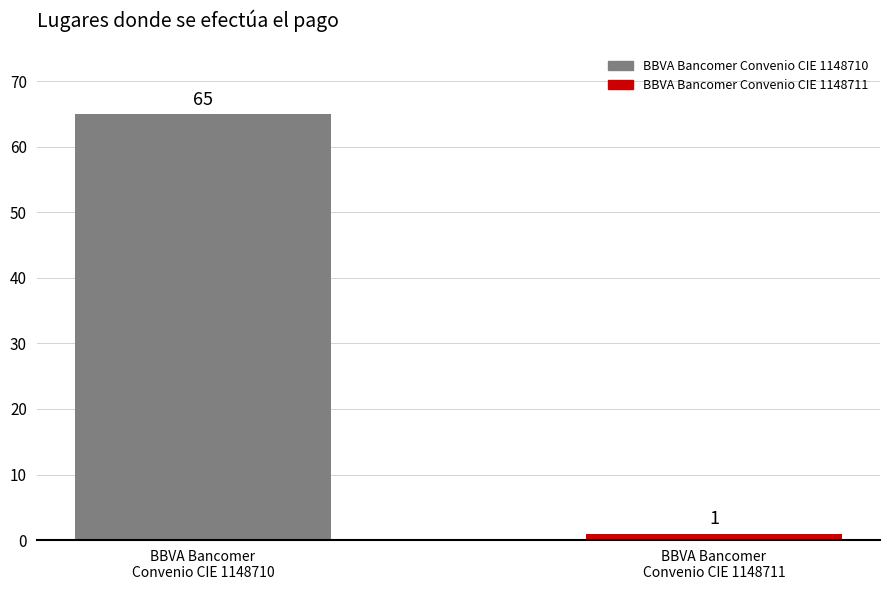

Count the number of categories in the chart.

2